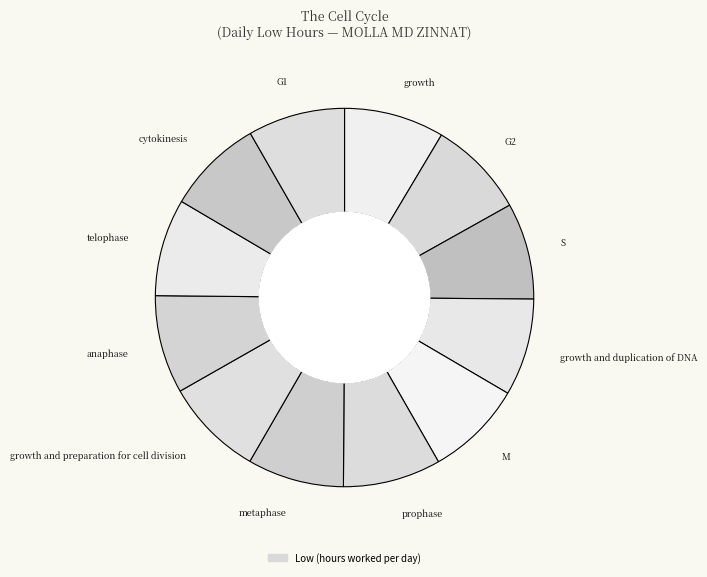

Does M represent more than half of the total?

No